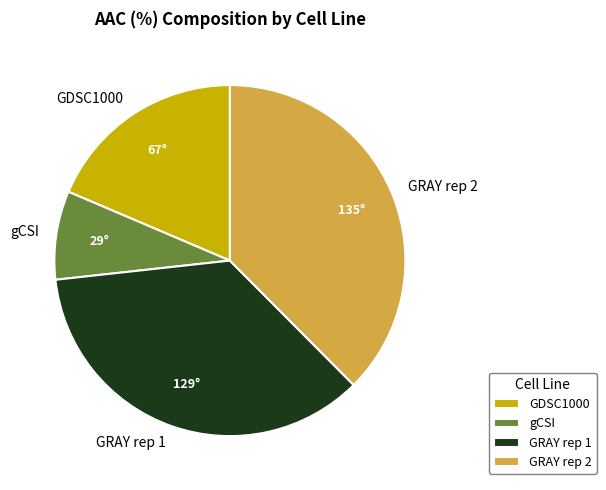

Is it true that gCSI is 8% of the pie?

True